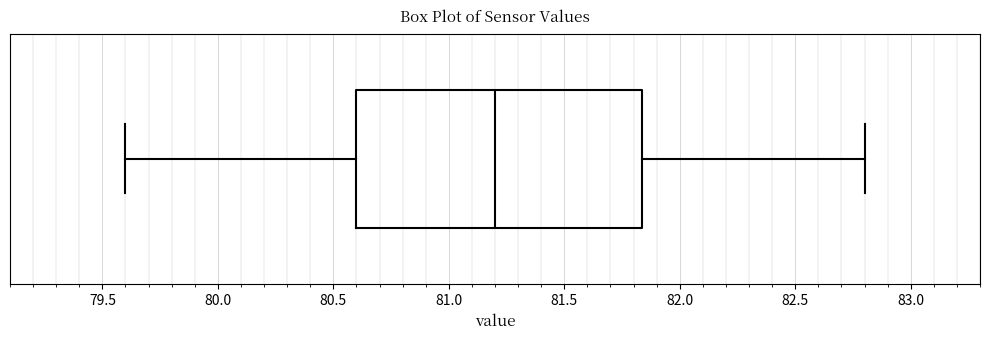

Transcribe this box plot: give where the median line is, the range the box spans, and where the two whiskers end, as read against the x-axis. The values are not printed on the chart, so give them approximately, as read against the axis.

median 81.20, box 80.60 to 81.85, whiskers 79.60 to 82.80